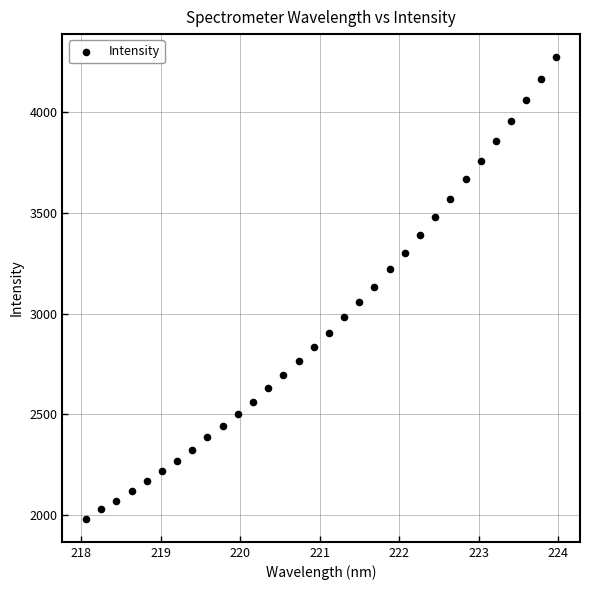

What is the range of X values (max minus min)?

5.9